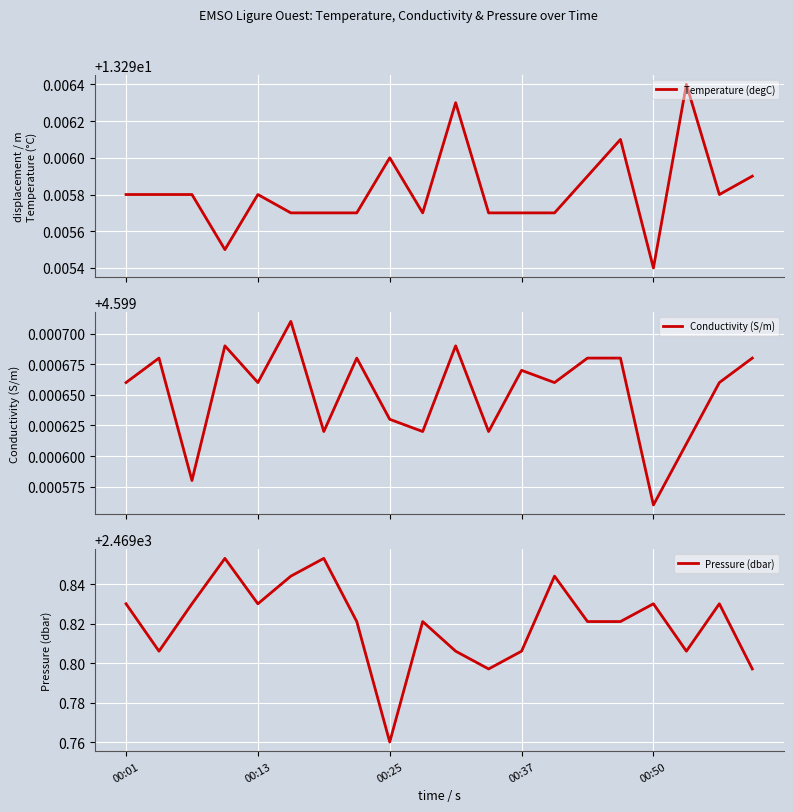

In Temperature (degC), how many points are lower than both neighbors (excluding endpoints)?

4